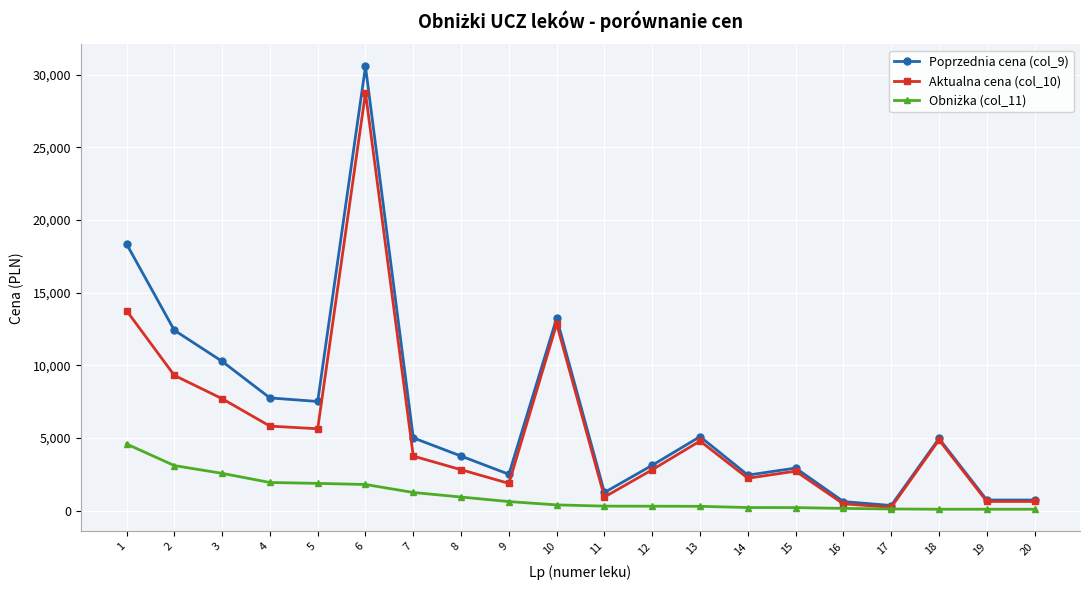

What is the maximum value shown in the chart?

30571.4